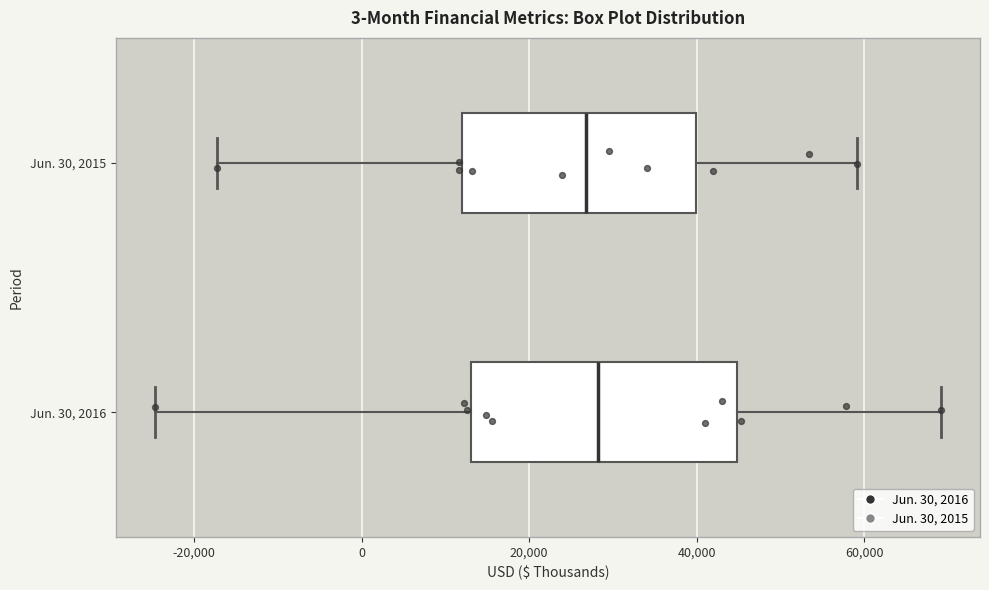

Where does the median line of the box for Jun. 30, 2015 sit on the x-axis? The values are not printed on the chart, so give them approximately, as read against the axis.

26000